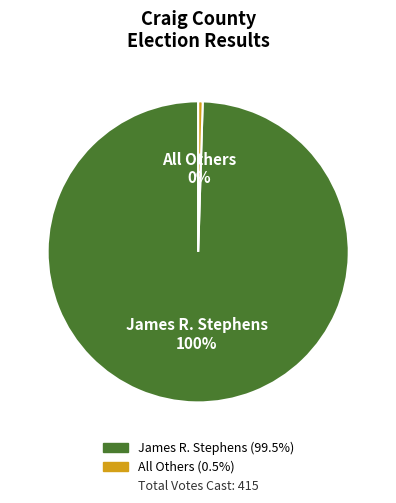

To the nearest percent, what is the combined percentage of All Others and James R. Stephens?

100%